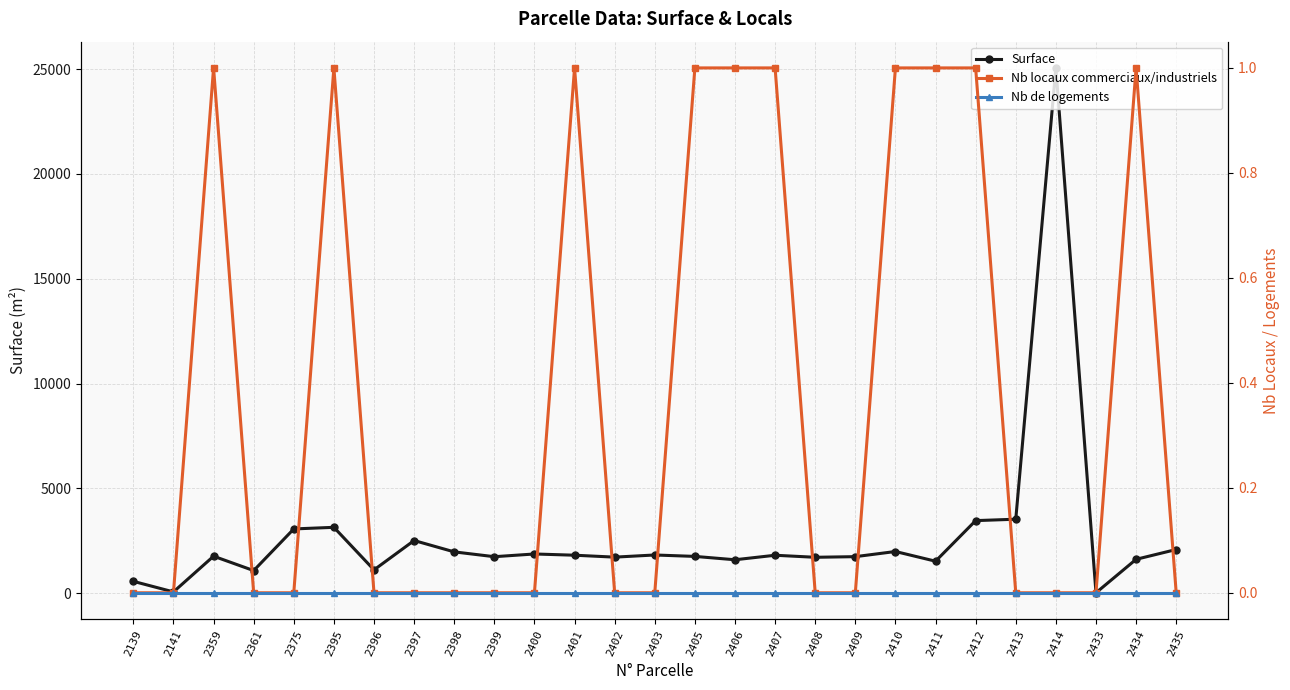

Does the chart have visible grid lines?

Yes